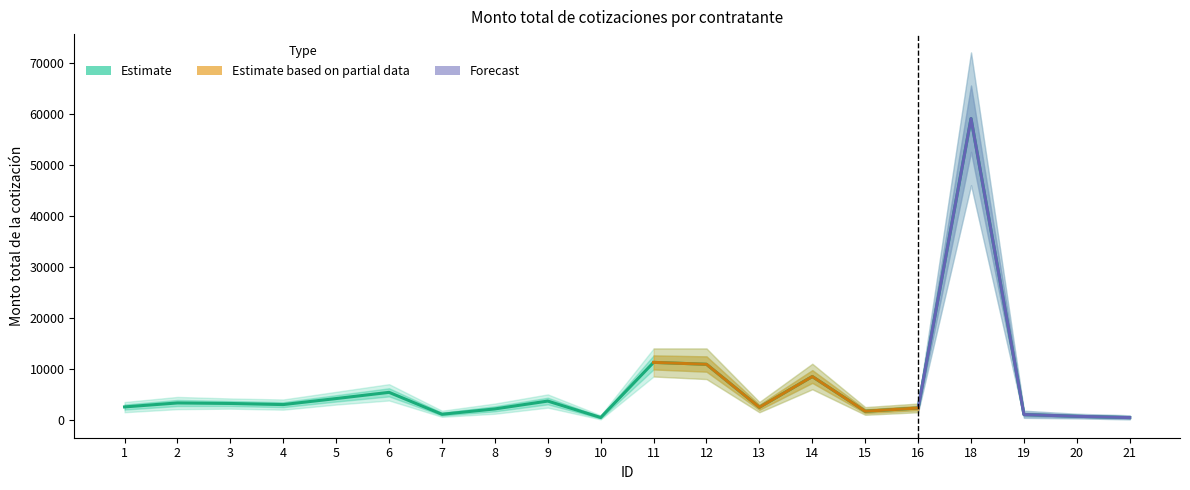

What is the maximum value shown in the chart?

72000.0